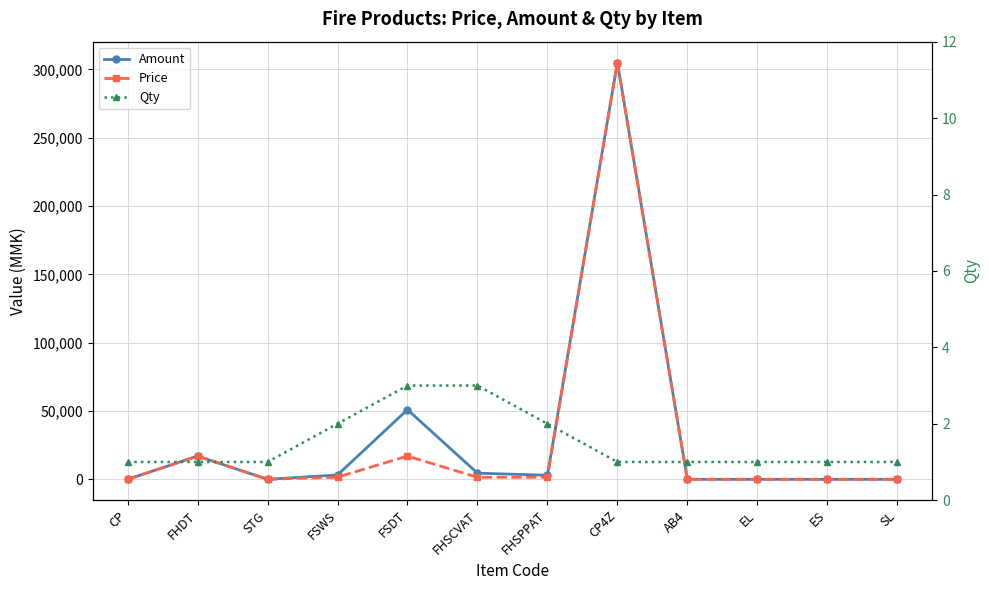

Where is Qty nearest to the value 2?

FSWS